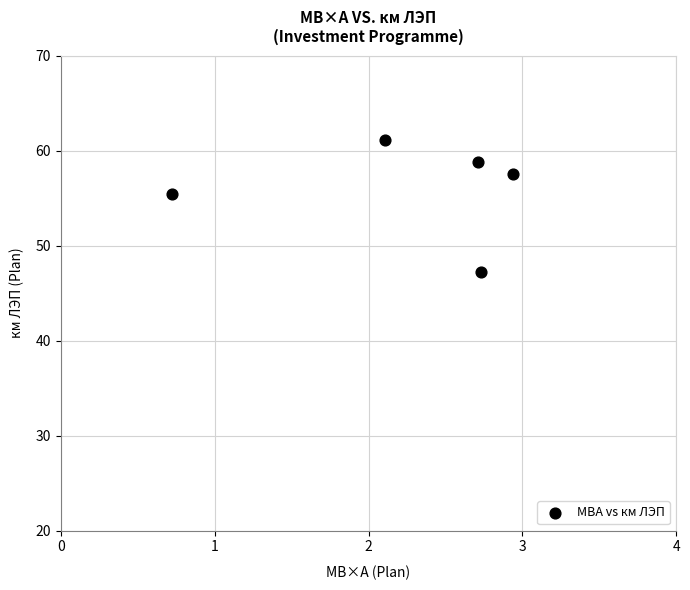

What Y value in the scatter plot is closest to 54?

55.5